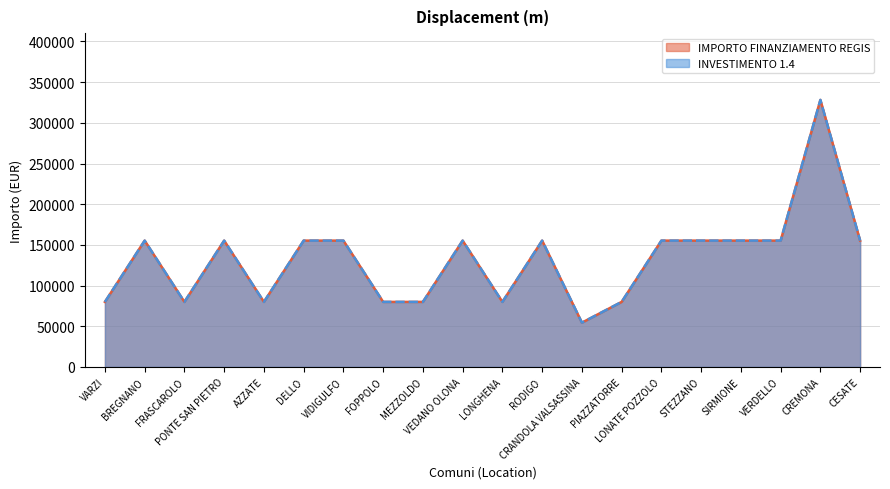

How many values in the INVESTIMENTO 1.4 series exceed 155234?

1